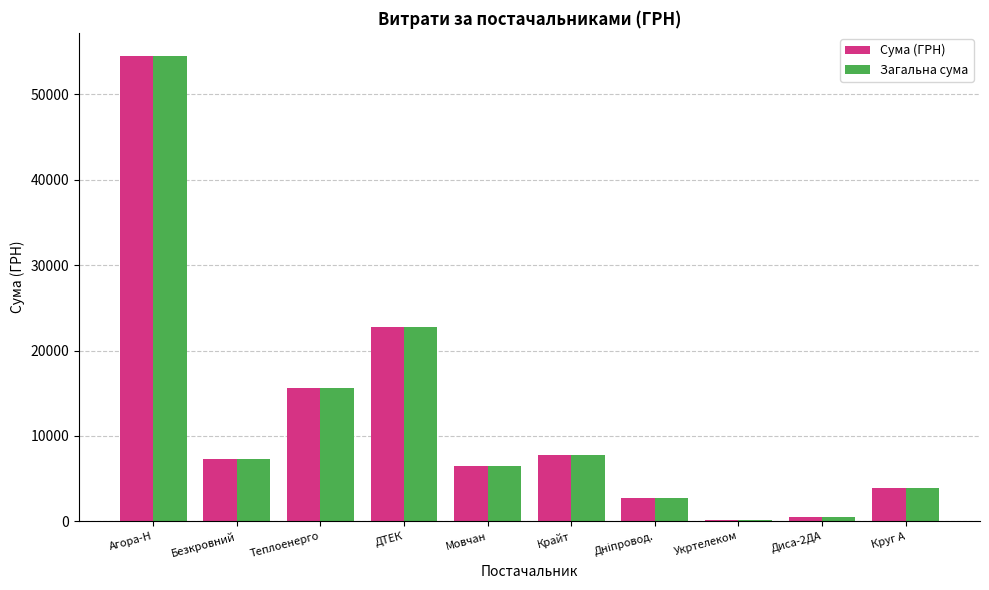

Is it true that Загальна сума equals 6510.9 at Мовчан?

True